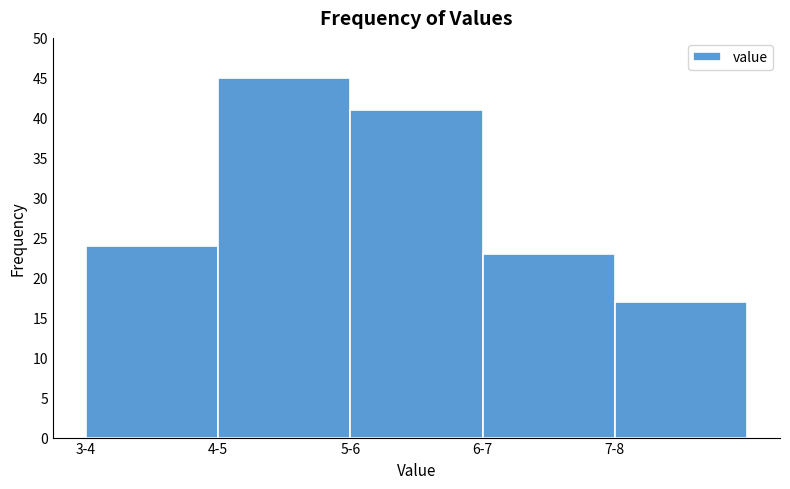

Reading left to right, list all the values displayed in this chart.

3-4=24	4-5=45	5-6=41	6-7=23	7-8=17